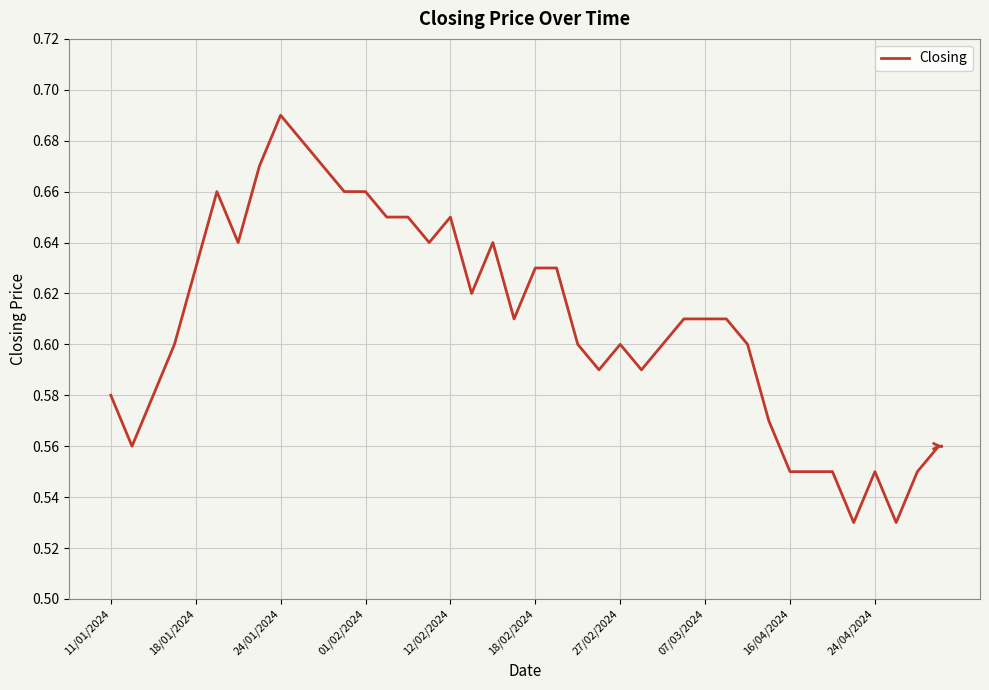

What is the sum of all values?

24.4